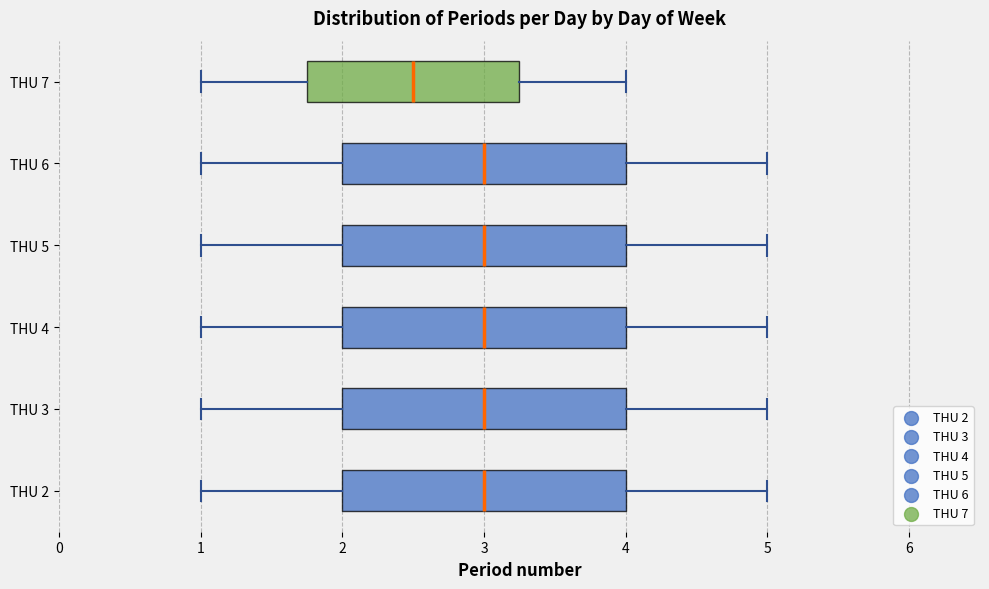

Reading bottom to top, transcribe this box plot: for each box, give where its median line is, the range the box spans, and where its two whiskers end, as read against the x-axis. The values are not printed on the chart, so give them approximately, as read against the axis.

THU 2: median 3.0, box 2.0 to 4.0, whiskers 1.0 to 5.0
THU 3: median 3.0, box 2.0 to 4.0, whiskers 1.0 to 5.0
THU 4: median 3.0, box 2.0 to 4.0, whiskers 1.0 to 5.0
THU 5: median 3.0, box 2.0 to 4.0, whiskers 1.0 to 5.0
THU 6: median 3.0, box 2.0 to 4.0, whiskers 1.0 to 5.0
THU 7: median 2.5, box 1.8 to 3.3, whiskers 1.0 to 4.0